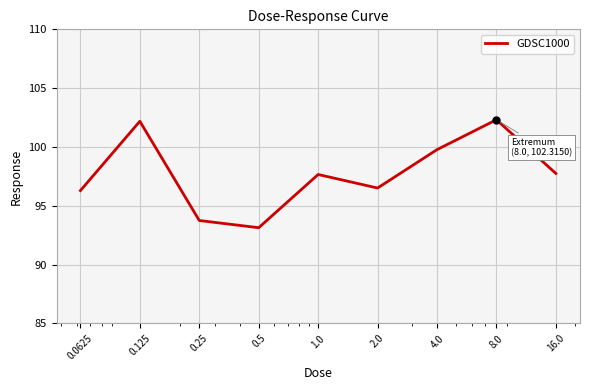

What is the greatest value displayed?

102.3